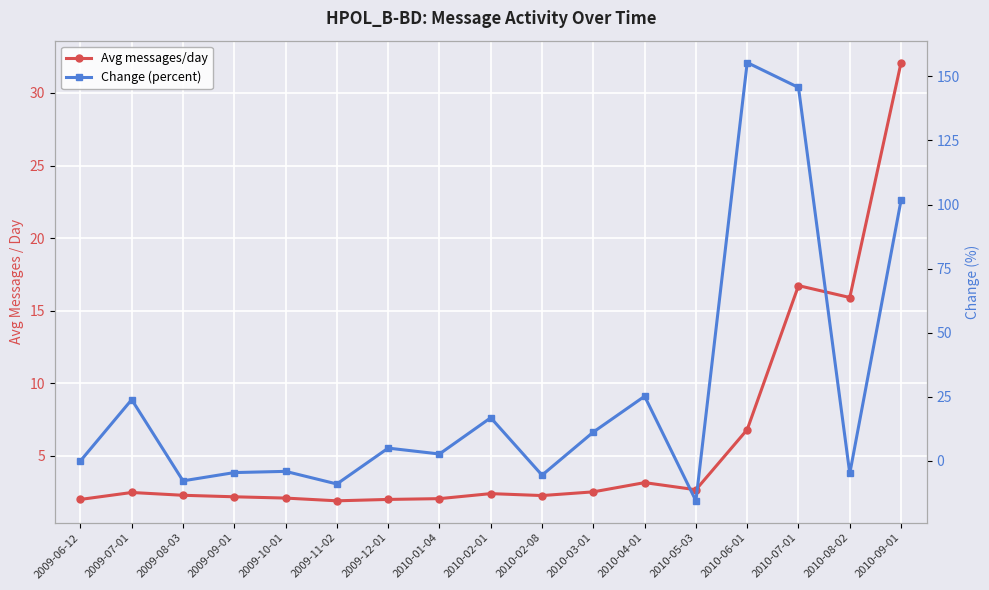

How many data points in Change (percent) are less than 2?

8